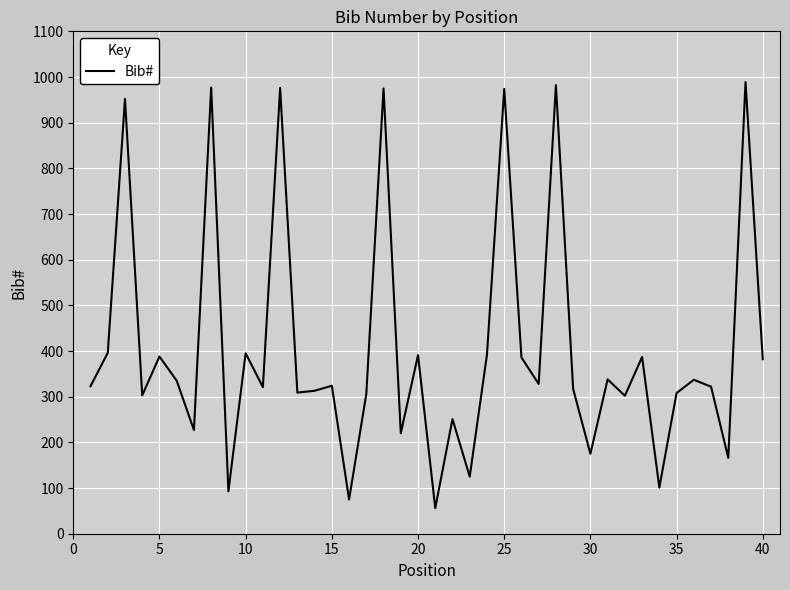

What is the greatest value displayed?

989